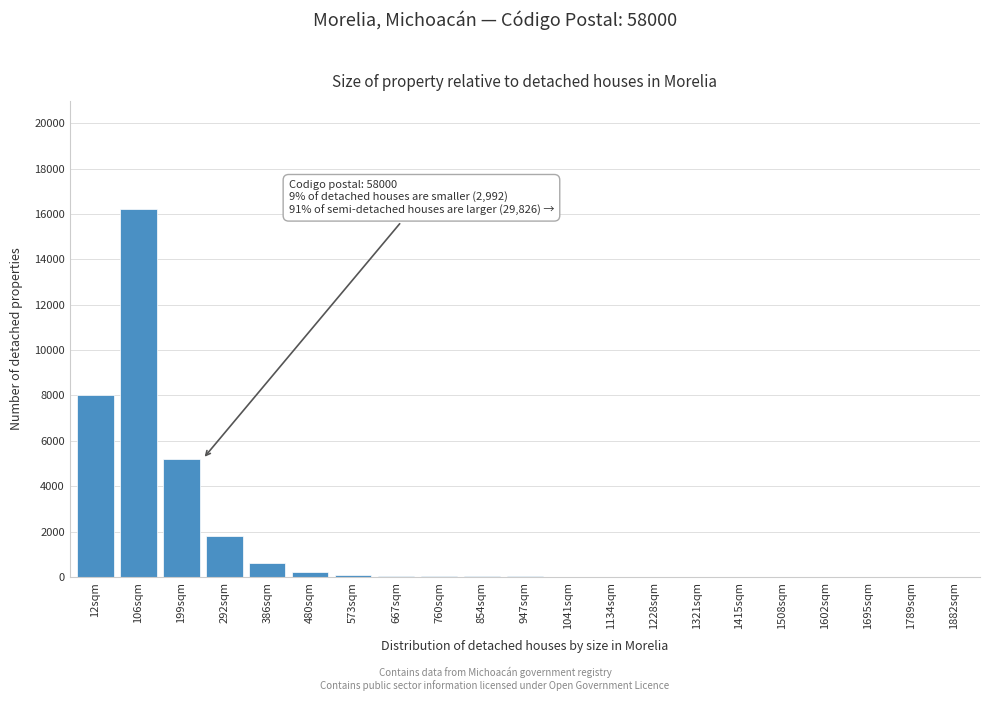

At which category does the chart reach its peak across all series?

106sqm